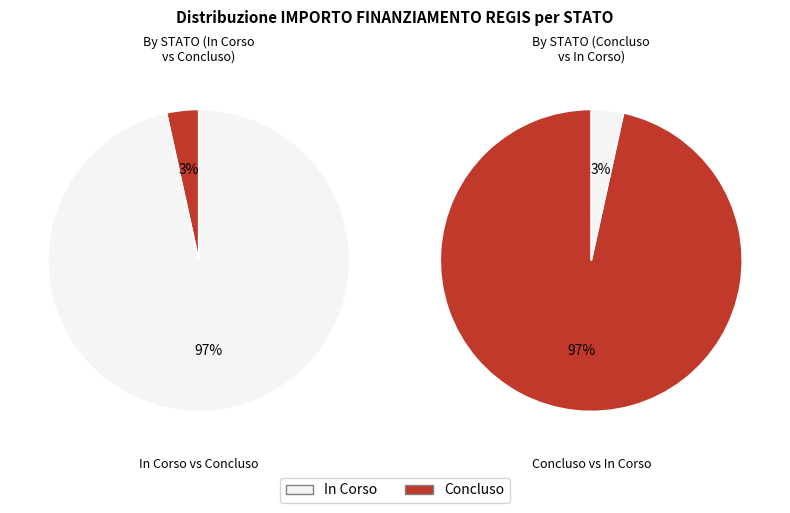

Does 23 represent more than half of the total?

No